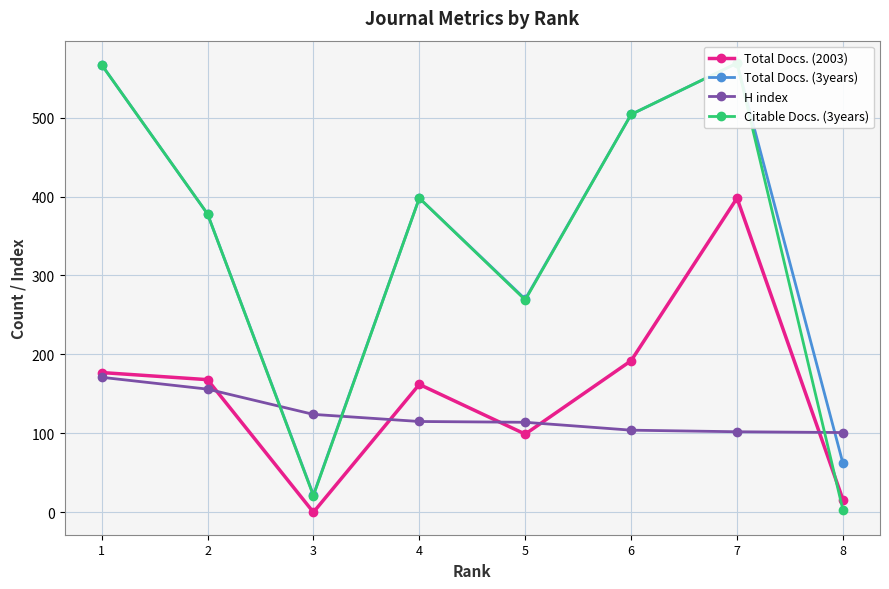

At which label is H index closest to 136?

3